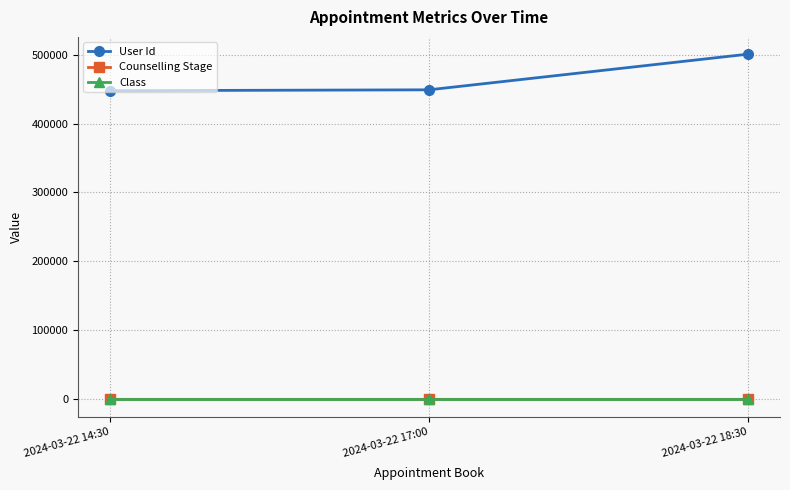

At which label is User Id closest to 474108?

2024-03-22 17:00